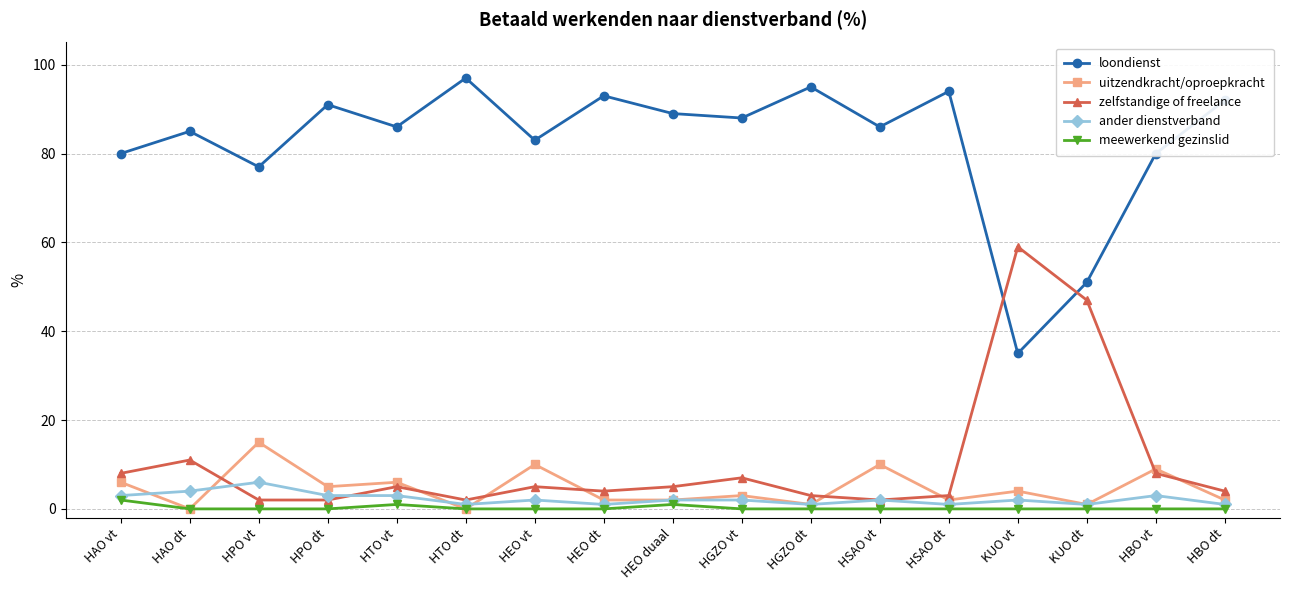

At which category does loondienst reach its first local peak?

HAO dt